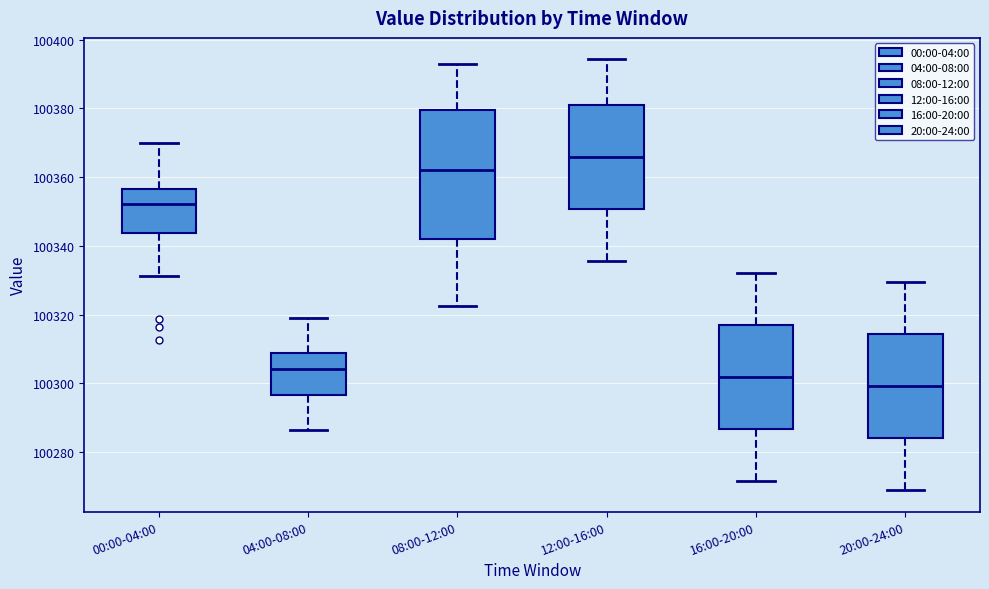

Which box has the highest median line?

12:00-16:00